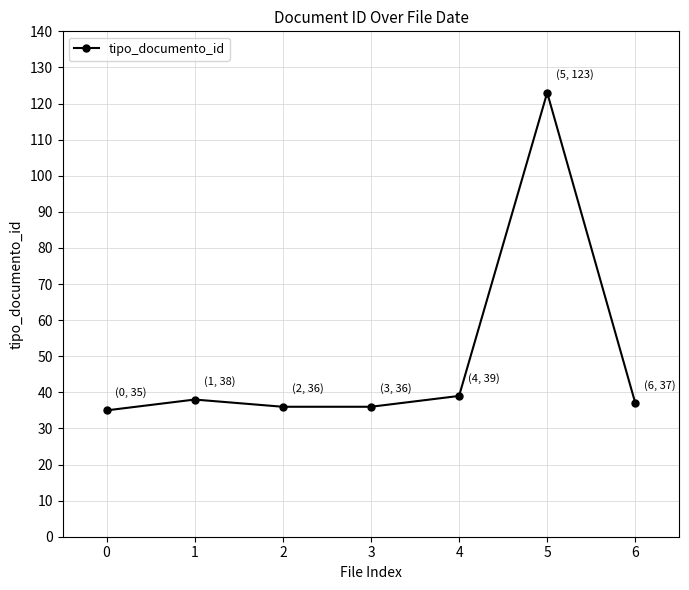

What is the ratio of the value at 2 to the value at 0?

1.0